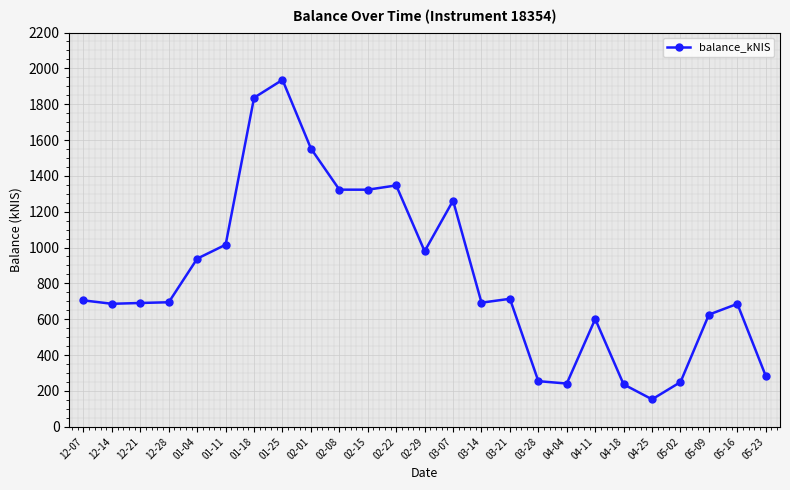

What is the difference between the second highest and second lowest values?

1599.9